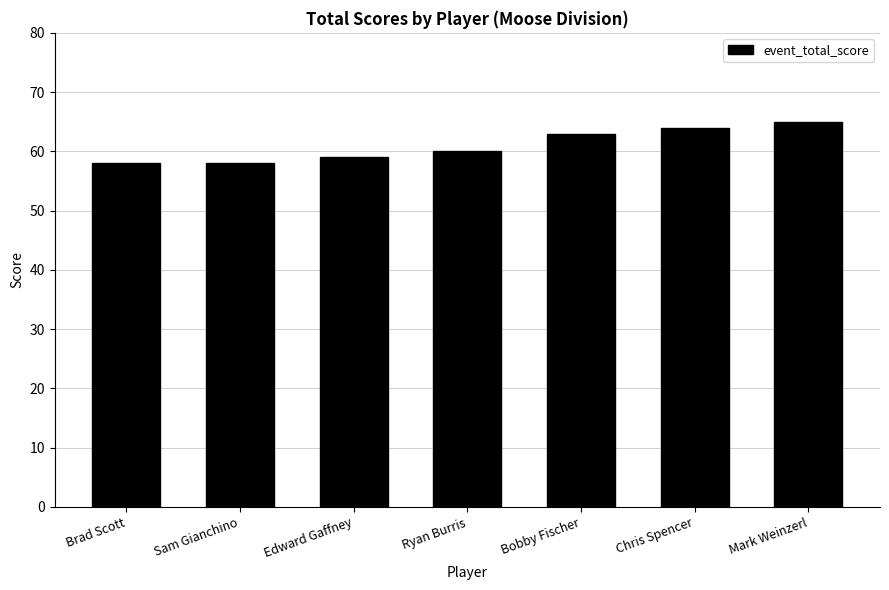

True or false: the data shows 83 at Bobby Fischer.

False